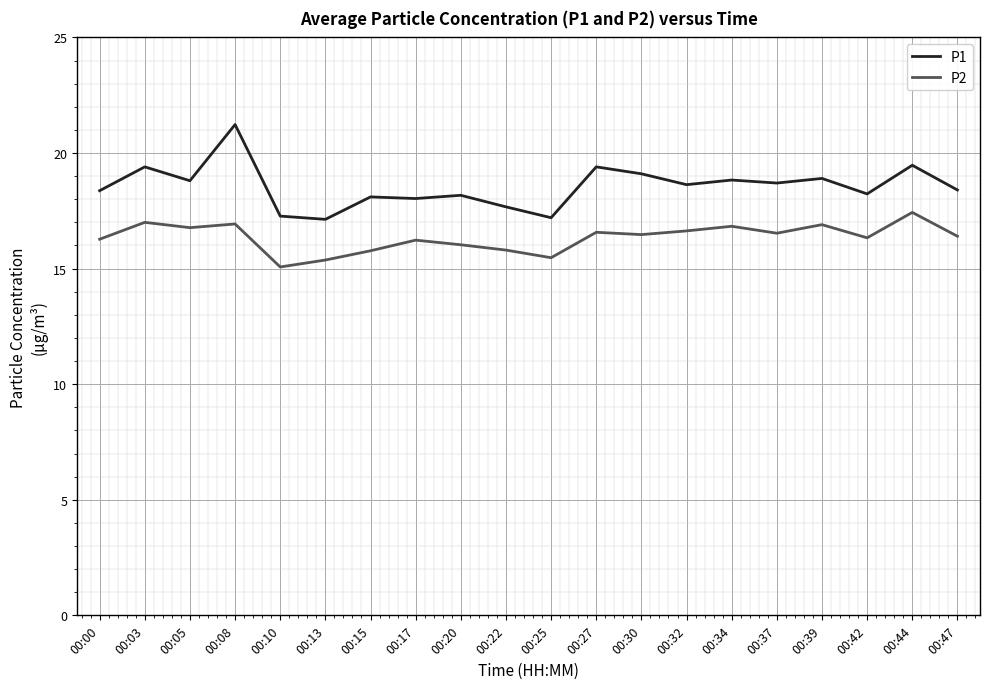

Is it true that P1 equals 18.8 at 00:05?

True